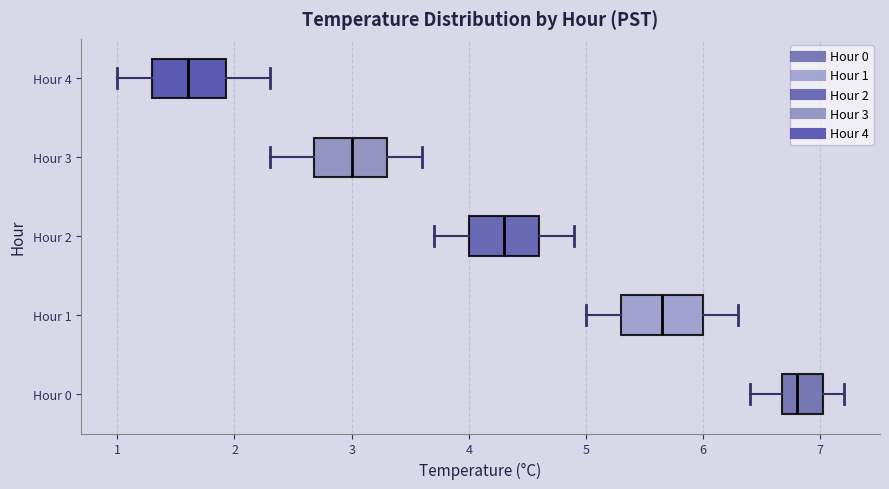

Which box has the furthest to the left median line?

Hour 4